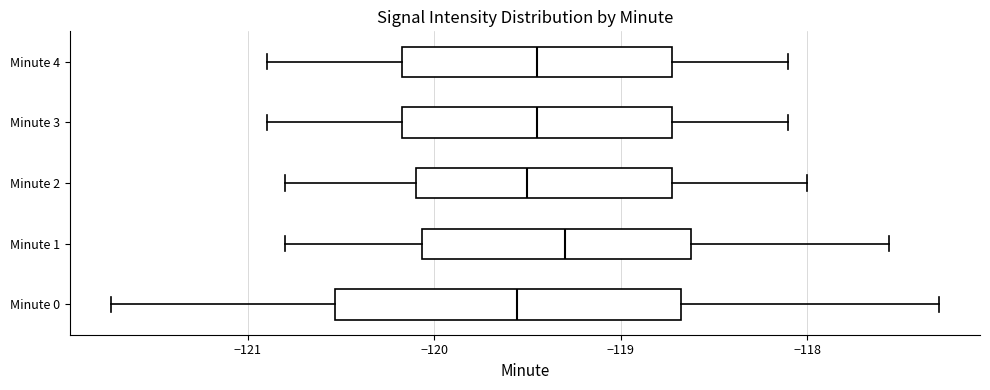

Comparing the boxes themselves (not the whiskers), which one is the widest?

Minute 0